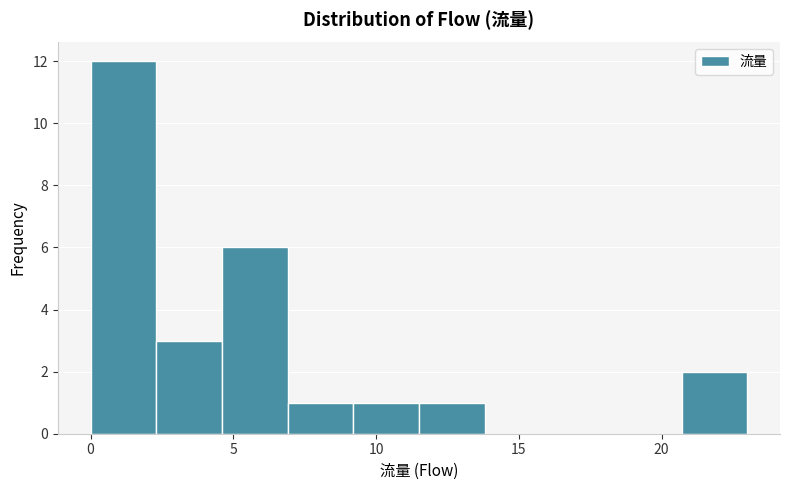

How tall is the bar that spans 20.7 to 23.0 on the x-axis? Neither the bar edges nor the heights are printed on the chart, so give them approximately, as read against the axes.

2